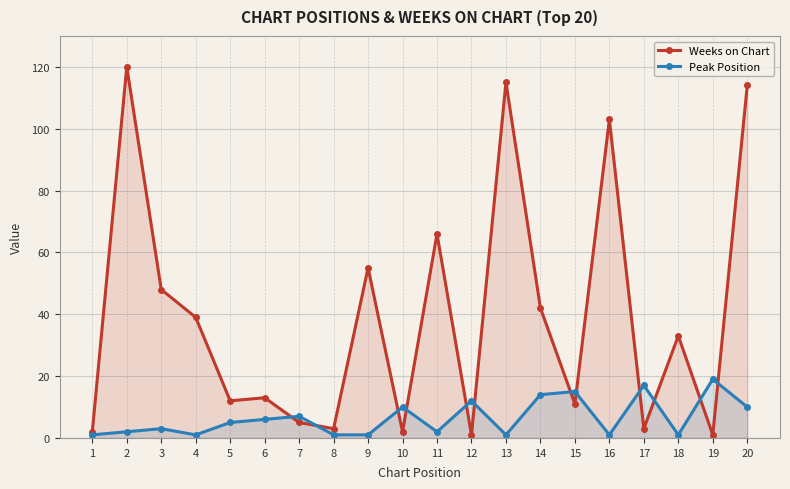

Between 13 and 1, which is larger?

13